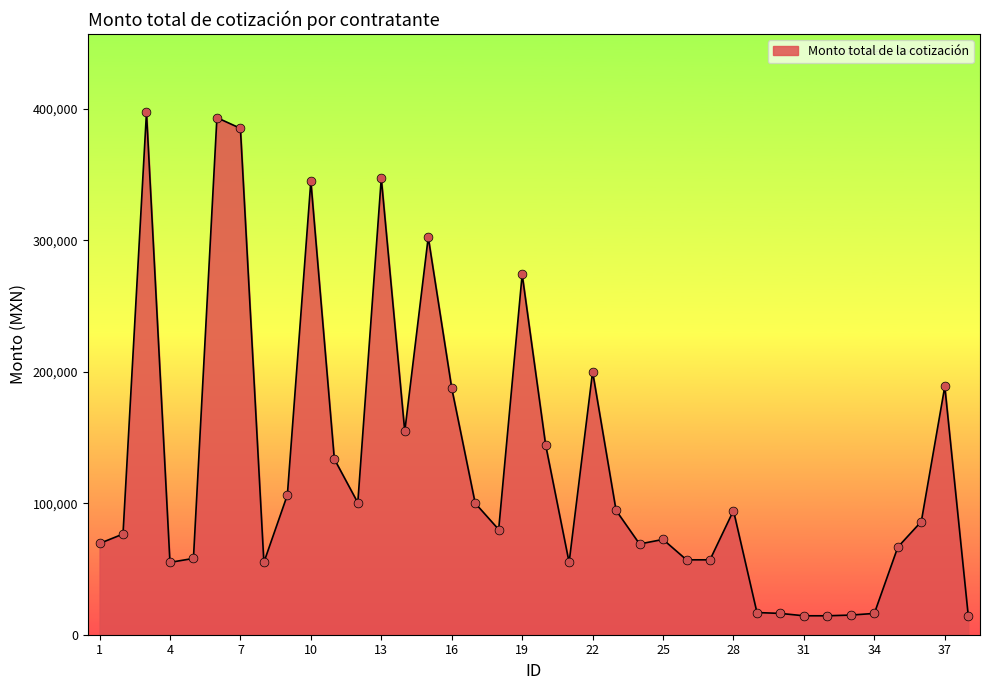

What is the smallest value displayed?

14400.0